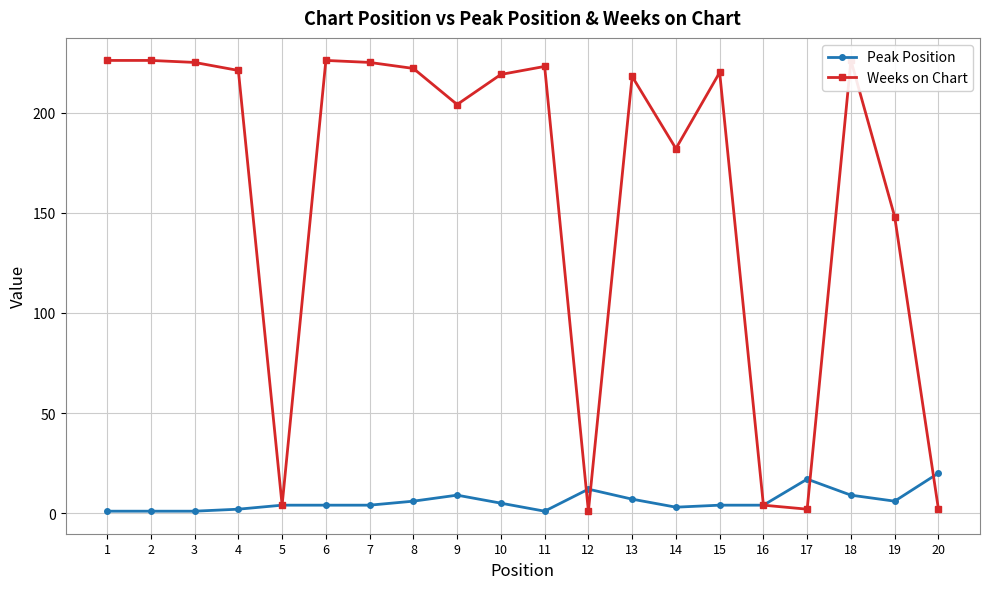

What value does the Weeks on Chart series have at 9, to the nearest 5?

205